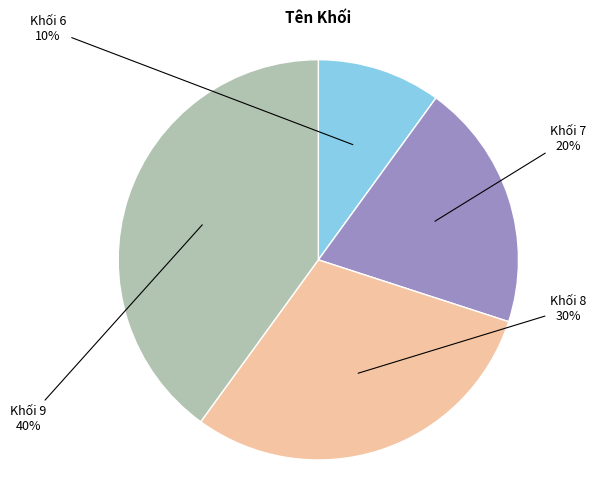

How many segments does this pie chart have?

4